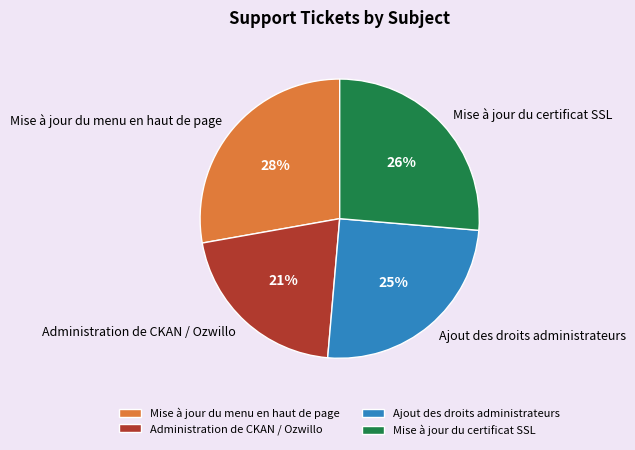

Does any single category account for the majority?

No